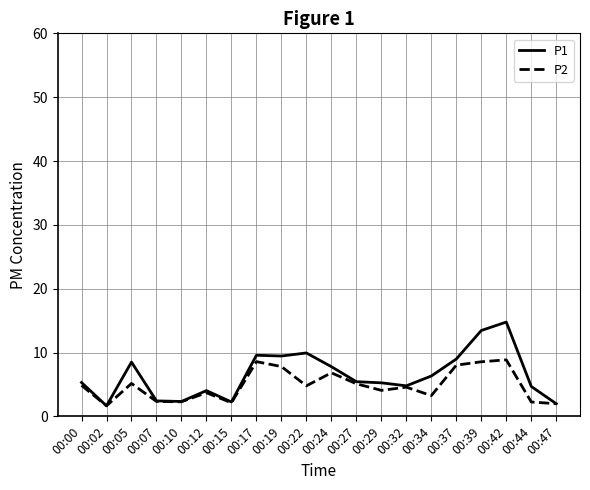

List the series in order of their peak value, highest first.

P1, P2